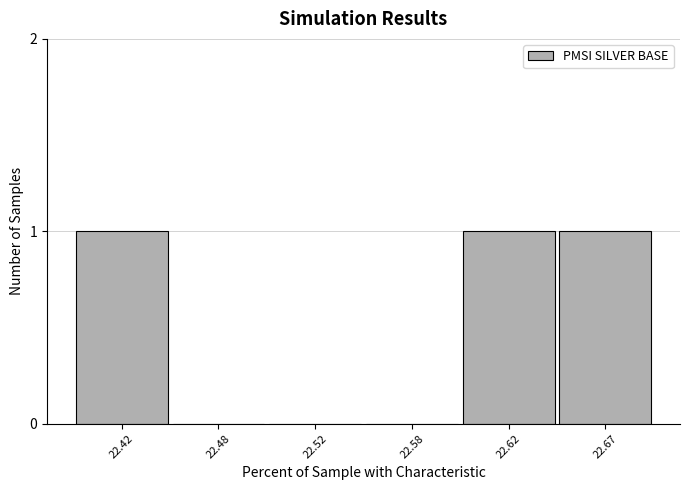

Reading right to left, list all the values displayed in this chart.

22.67=1	22.62=1	22.58=0	22.52=0	22.48=0	22.42=1